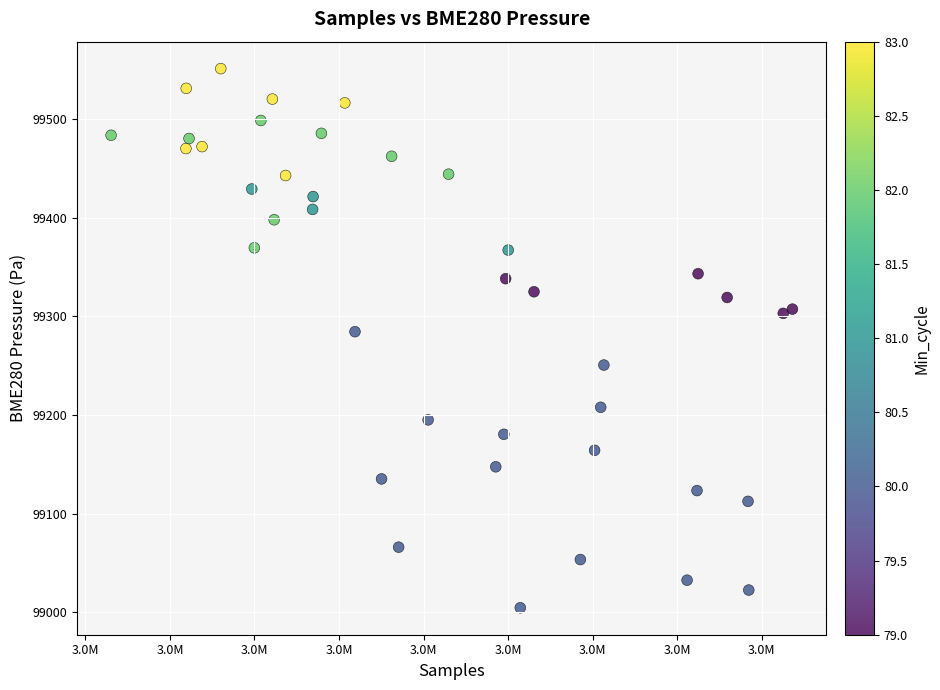

What Y value in the scatter plot is closest to 99277?

99284.5